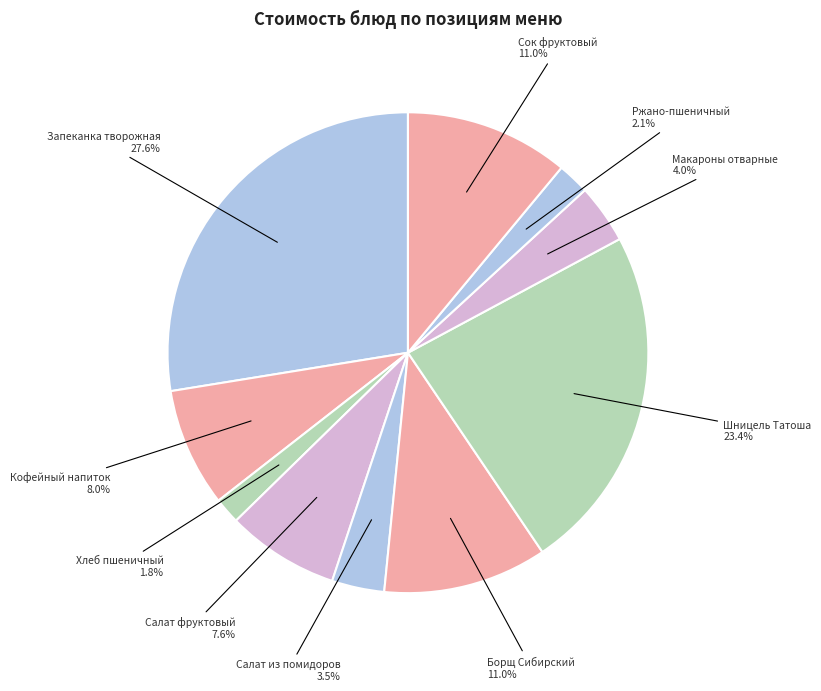

Which slice is the largest?

Запеканка творожная